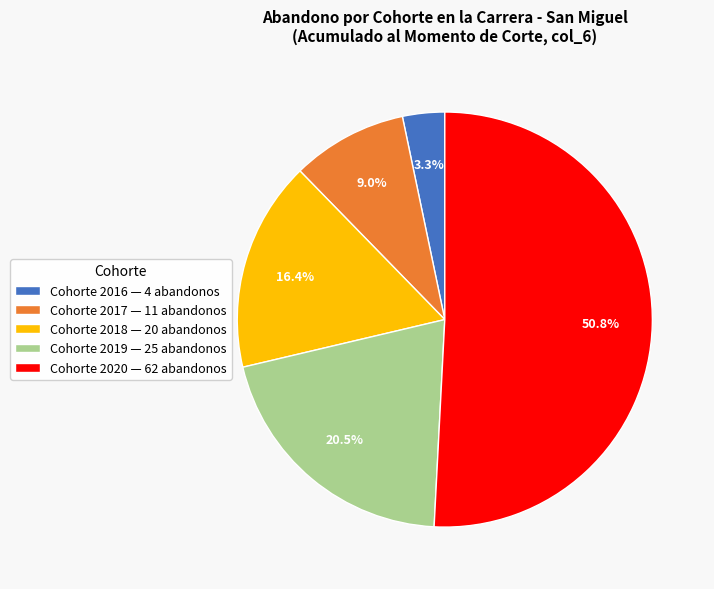

Does Cohorte 2018 — 20 abandonos account for over 50% of the chart?

No